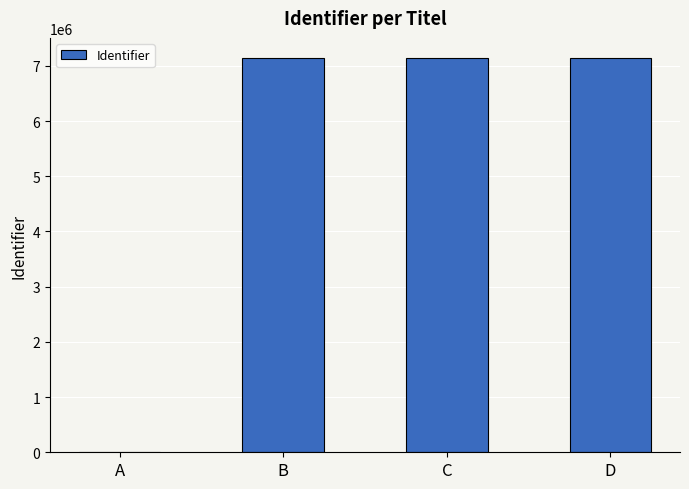

What is the maximum value shown in the chart?

7148655